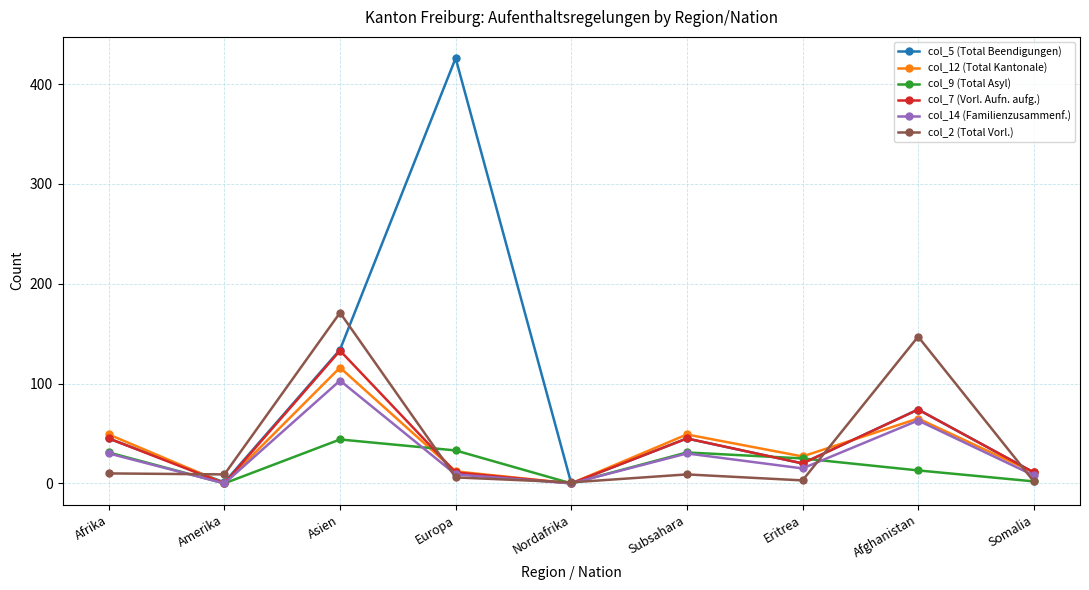

Count the number of data series in this chart.

6